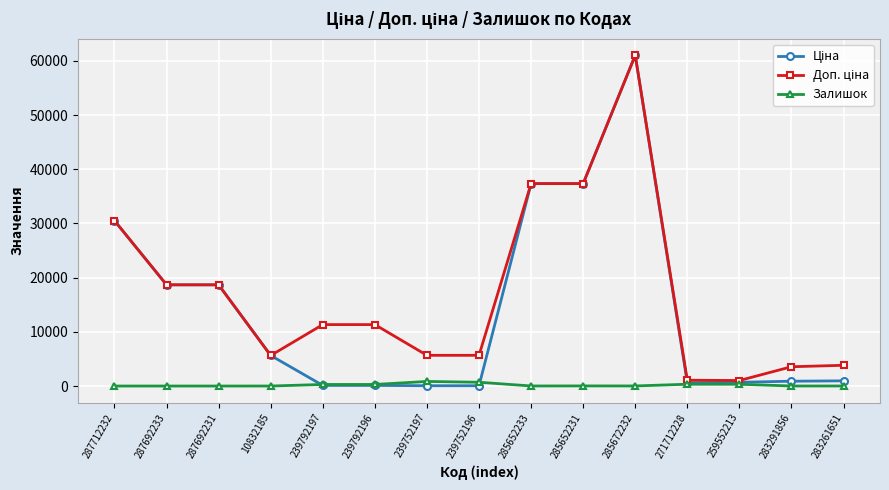

What is the label of the 5th point from the right?

285672232